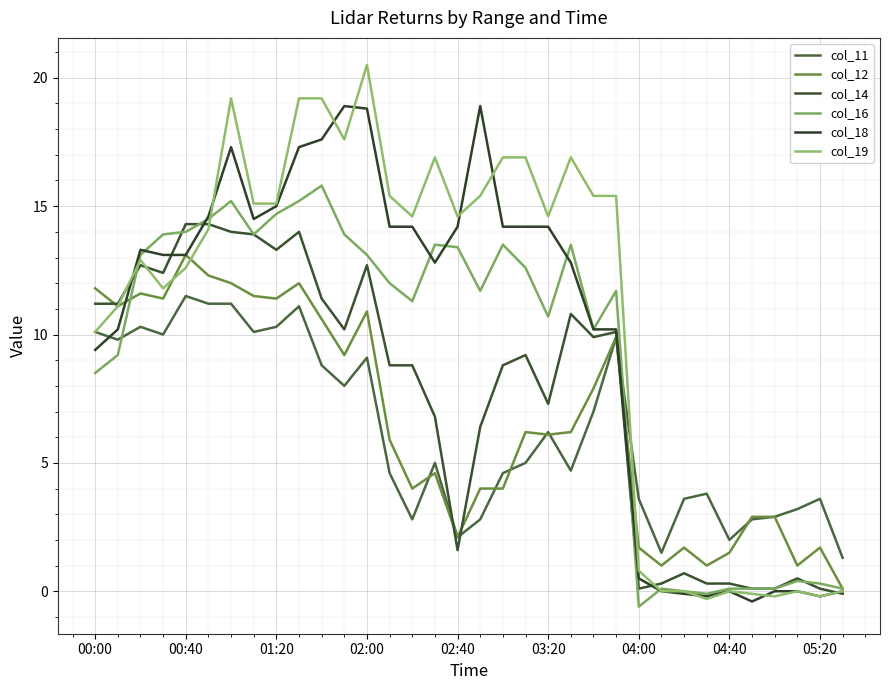

Where is col_19 nearest to the value 10?

00:00